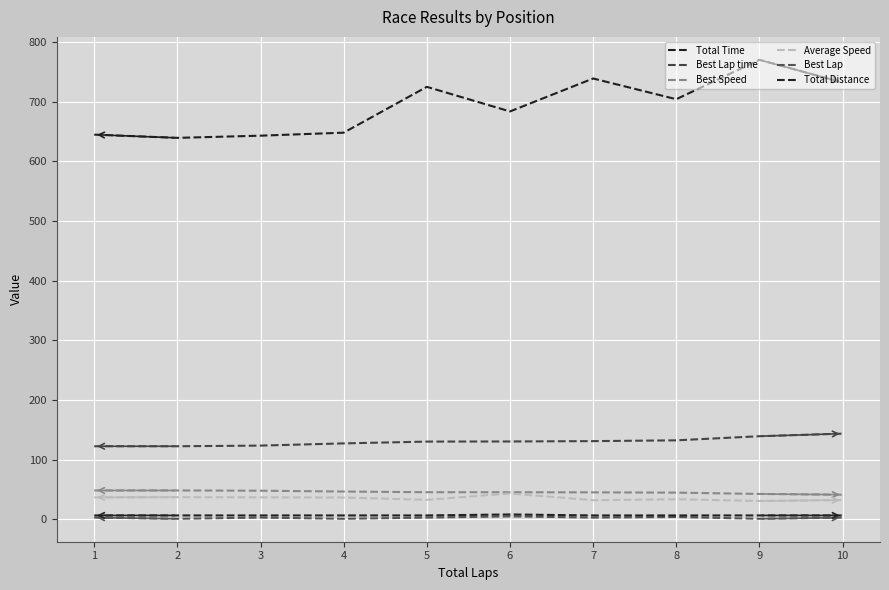

Rank the categories by Best Lap time value from lowest to highest.

1, 2, 3, 4, 5, 6, 7, 8, 9, 10